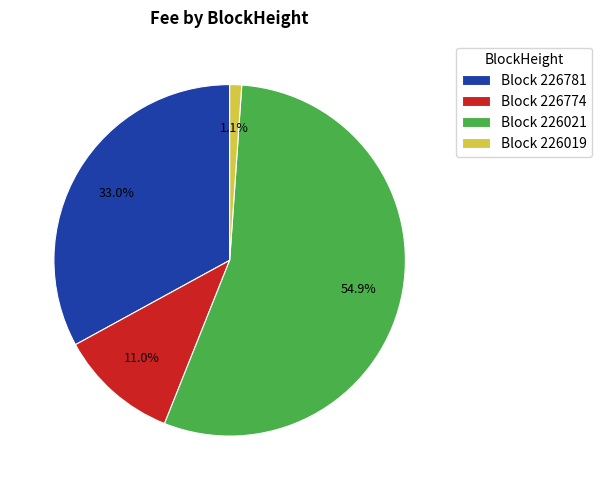

How many slices are in this pie chart?

4